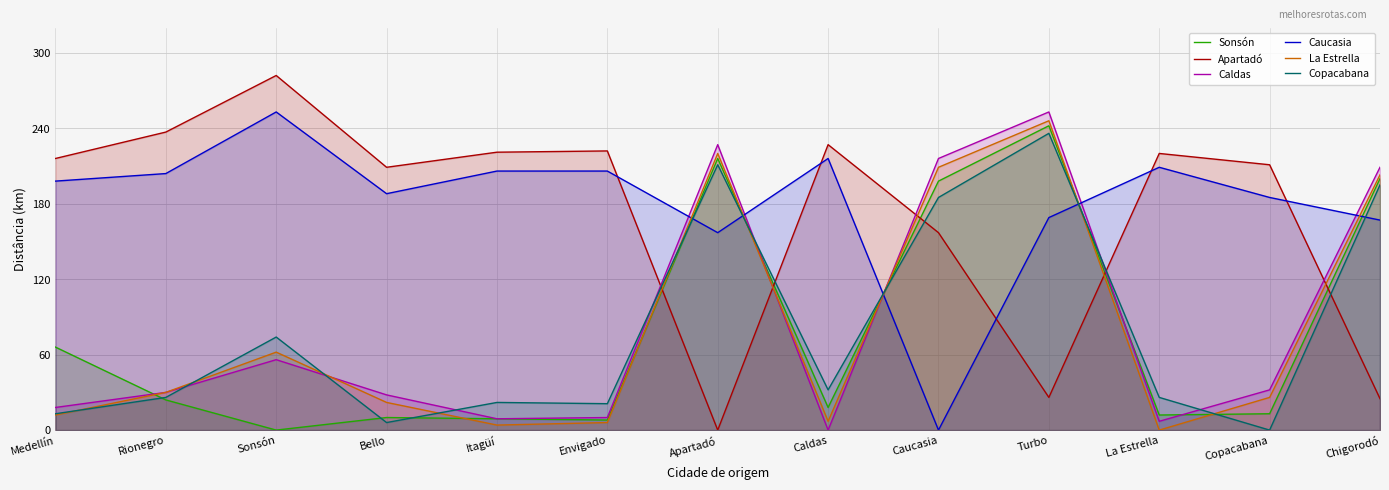

Reading left to right, extract all data points from this chart.

Sonsón: Medellín=66	Rionegro=24	Sonsón=0	Bello=10	Itagüí=9	Envigado=8	Apartadó=216	Caldas=18	Caucasia=198	Turbo=242	La Estrella=12	Copacabana=13	Chigorodó=200
Apartadó: Medellín=216	Rionegro=237	Sonsón=282	Bello=209	Itagüí=221	Envigado=222	Apartadó=0	Caldas=227	Caucasia=157	Turbo=26	La Estrella=220	Copacabana=211	Chigorodó=25
Caldas: Medellín=18	Rionegro=30	Sonsón=56	Bello=28	Itagüí=9	Envigado=10	Apartadó=227	Caldas=0	Caucasia=216	Turbo=253	La Estrella=7	Copacabana=32	Chigorodó=209
Caucasia: Medellín=198	Rionegro=204	Sonsón=253	Bello=188	Itagüí=206	Envigado=206	Apartadó=157	Caldas=216	Caucasia=0	Turbo=169	La Estrella=209	Copacabana=185	Chigorodó=167
La Estrella: Medellín=12	Rionegro=30	Sonsón=62	Bello=22	Itagüí=4	Envigado=6	Apartadó=220	Caldas=7	Caucasia=209	Turbo=246	La Estrella=0	Copacabana=26	Chigorodó=203
Copacabana: Medellín=13	Rionegro=26	Sonsón=74	Bello=6	Itagüí=22	Envigado=21	Apartadó=211	Caldas=32	Caucasia=185	Turbo=236	La Estrella=26	Copacabana=0	Chigorodó=195